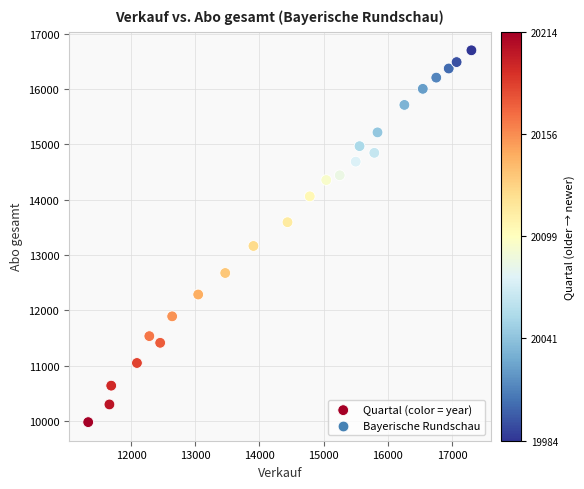

What is the range of Y values (max minus min)?

6727